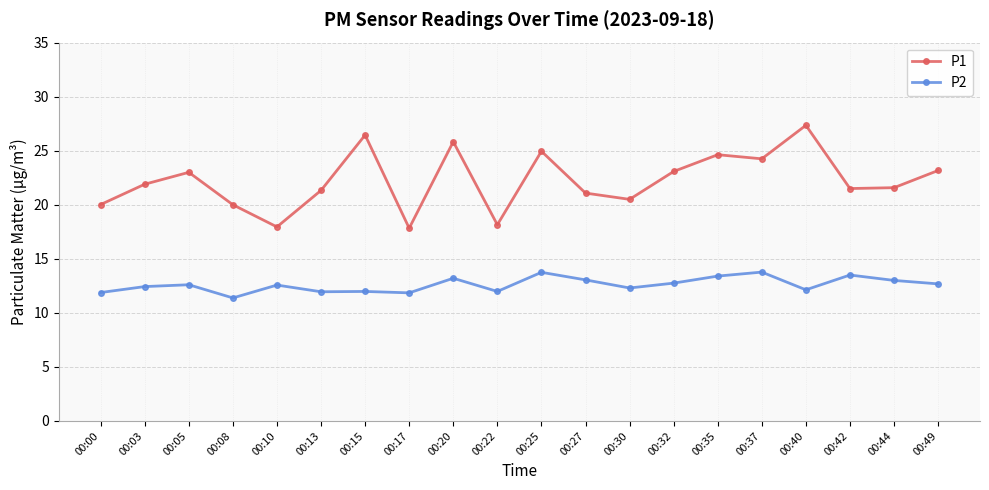

Is the value of P2 at 00:03 greater than the value of P1 at 00:00?

No